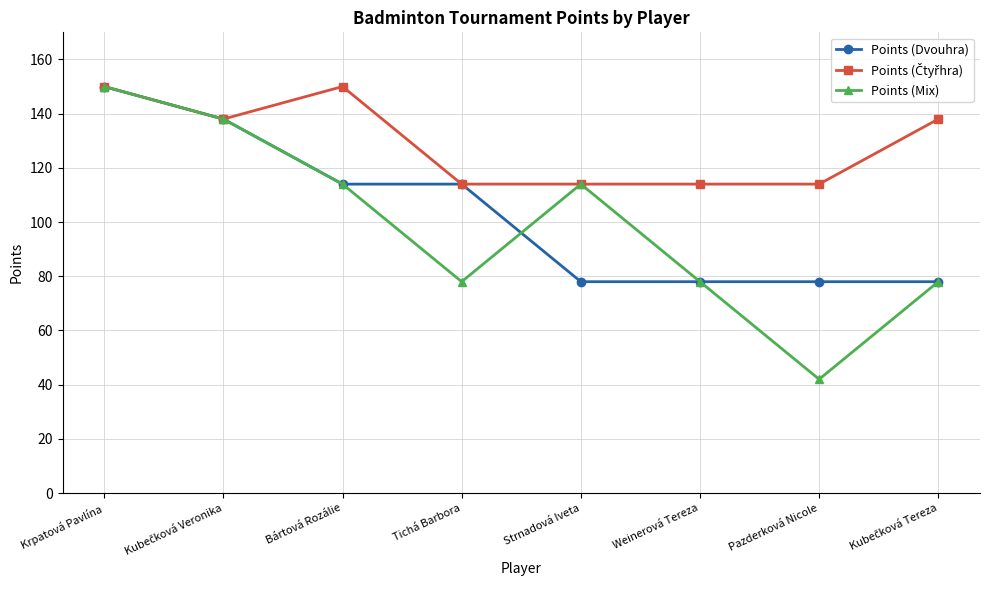

How many lines are shown in the chart?

3